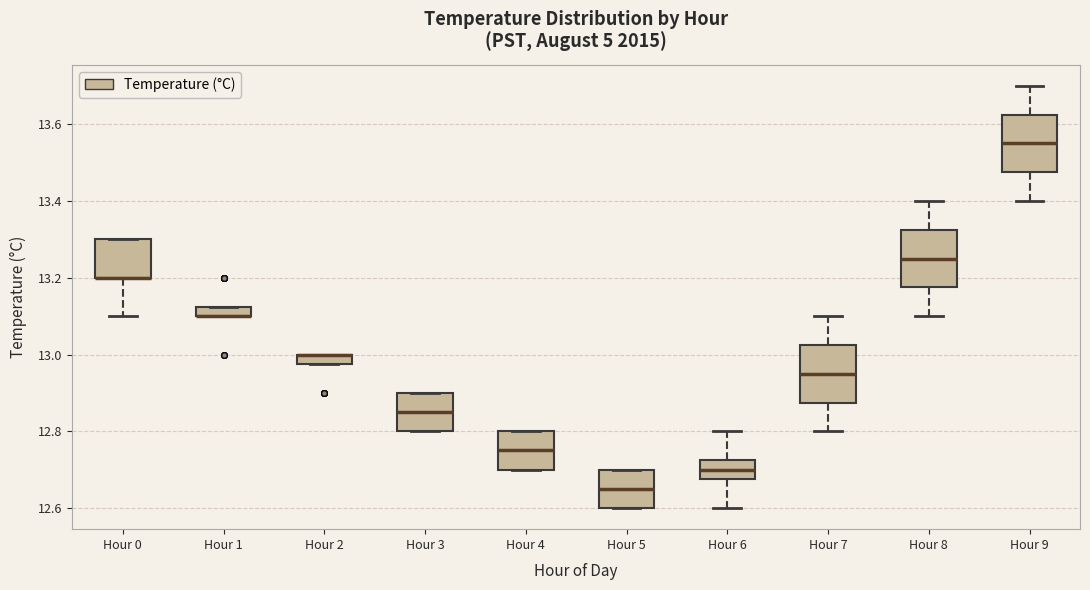

Where is the lower edge of the box for Hour 0 on the y-axis? The values are not printed on the chart, so give them approximately, as read against the axis.

13.20